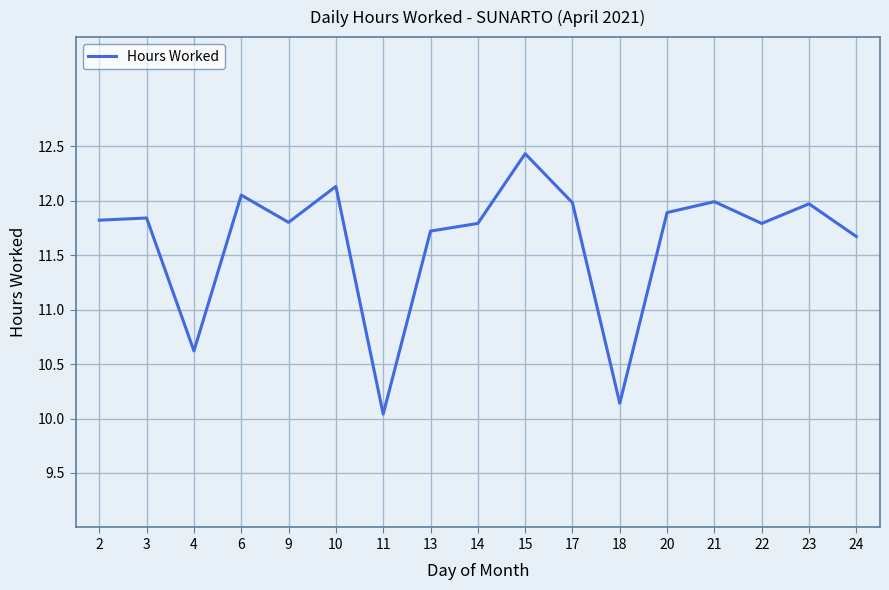

At which label does the data first exceed 11?

2